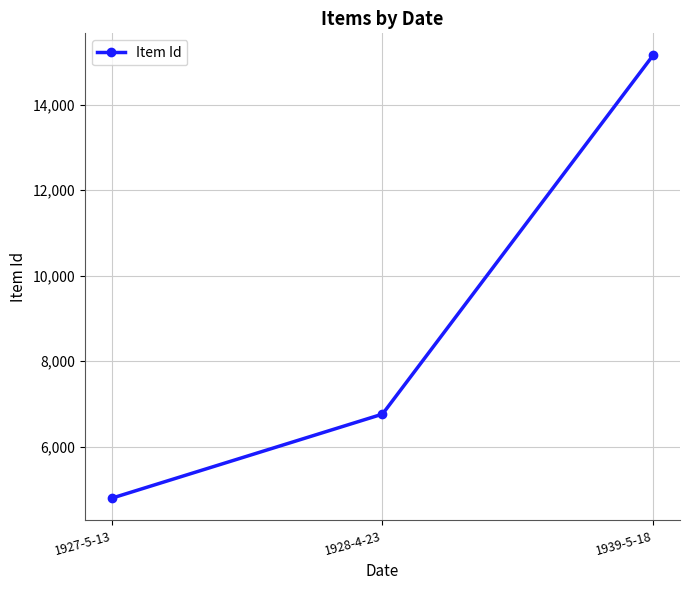

How many values are between 4799 and 15150?

3